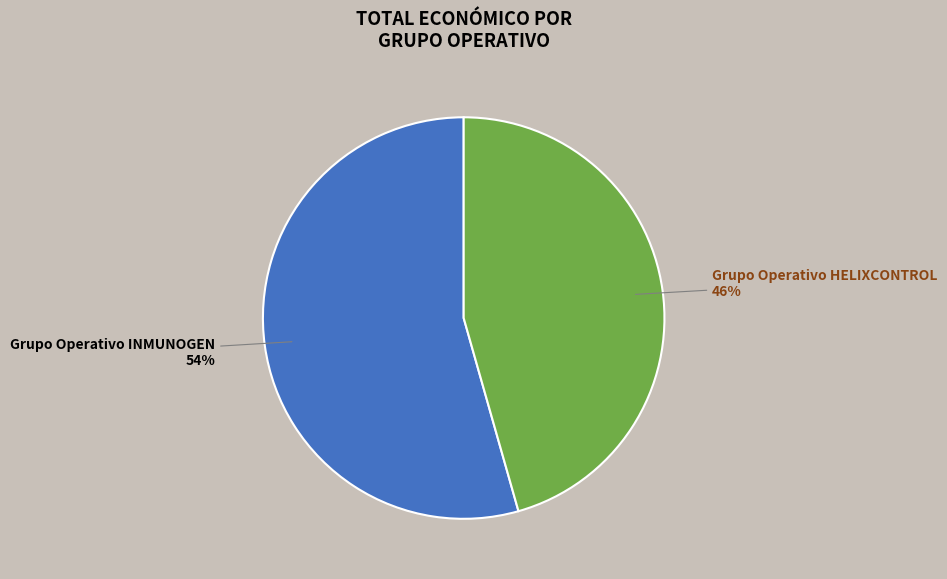

To the nearest percent, what percentage of the pie is Grupo Operativo HELIXCONTROL?

46%